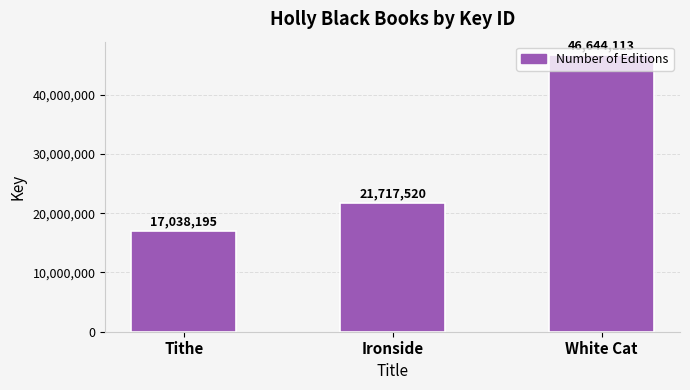

What is the ratio of the value at Ironside to the value at White Cat?

0.5